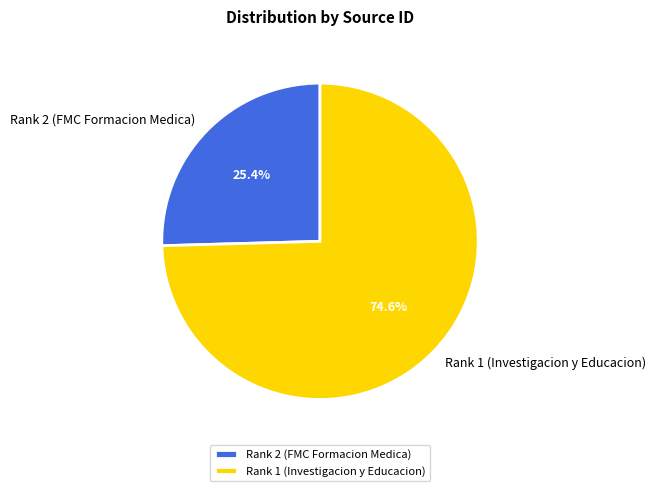

Which category has the biggest portion of the pie?

Rank 1 (Investigacion y Educacion)